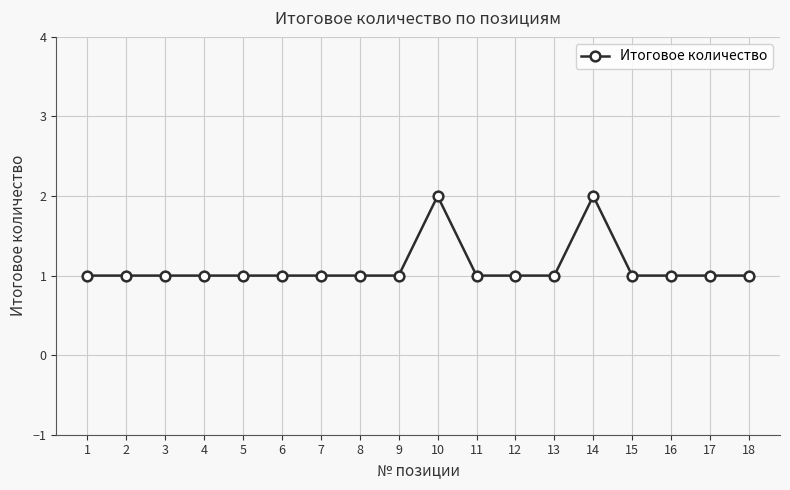

What is the value of the 18th point from the left?

1